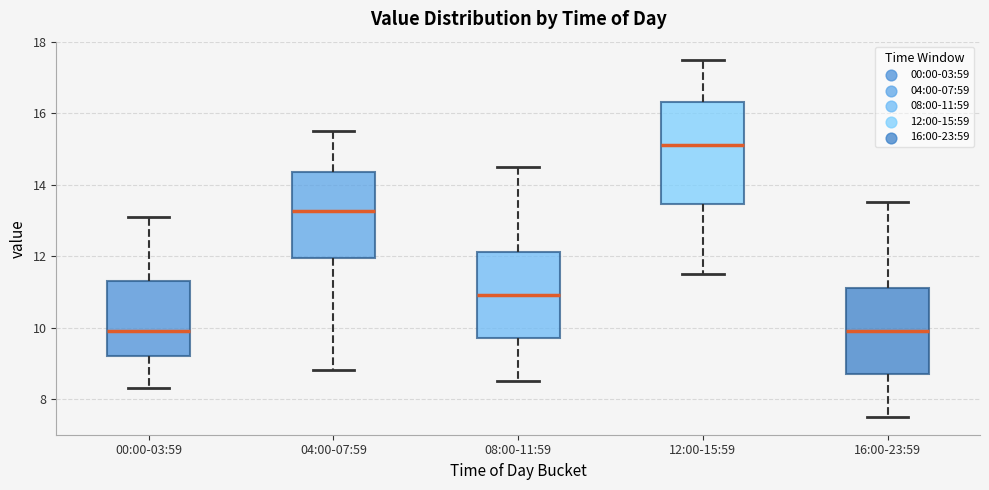

Where is the lower edge of the box for 04:00-07:59 on the y-axis? The values are not printed on the chart, so give them approximately, as read against the axis.

12.0